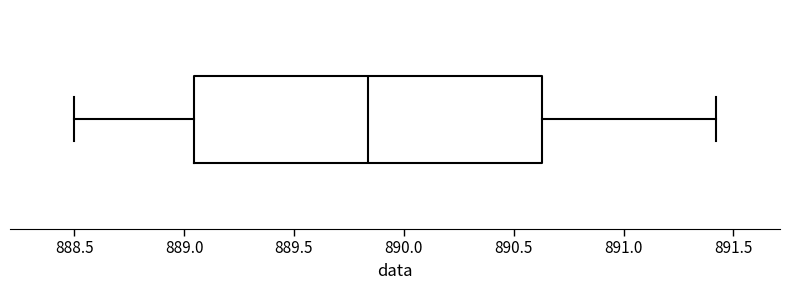

Transcribe this box plot: give where the median line is, the range the box spans, and where the two whiskers end, as read against the x-axis. The values are not printed on the chart, so give them approximately, as read against the axis.

median 889.85, box 889.05 to 890.65, whiskers 888.50 to 891.40